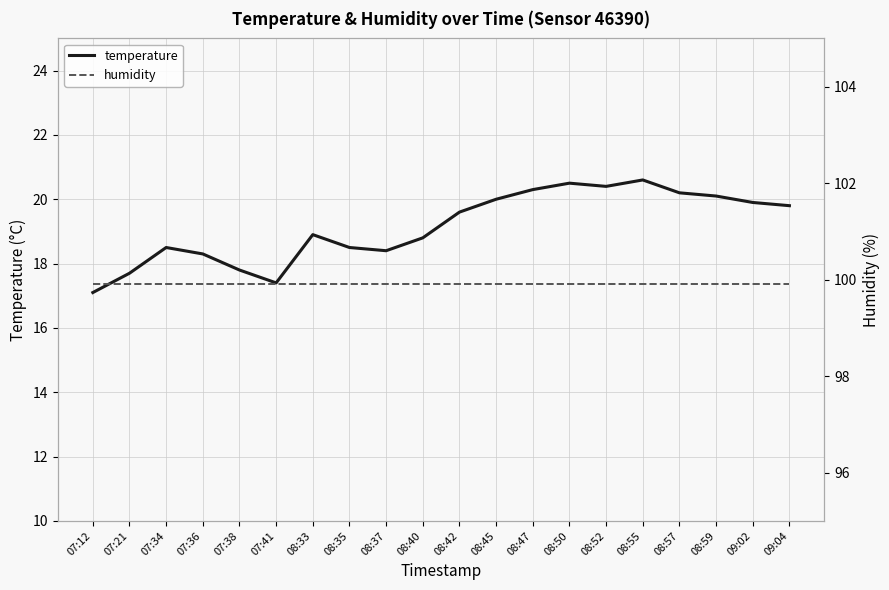

Is this an area chart (filled region under the line)?

No